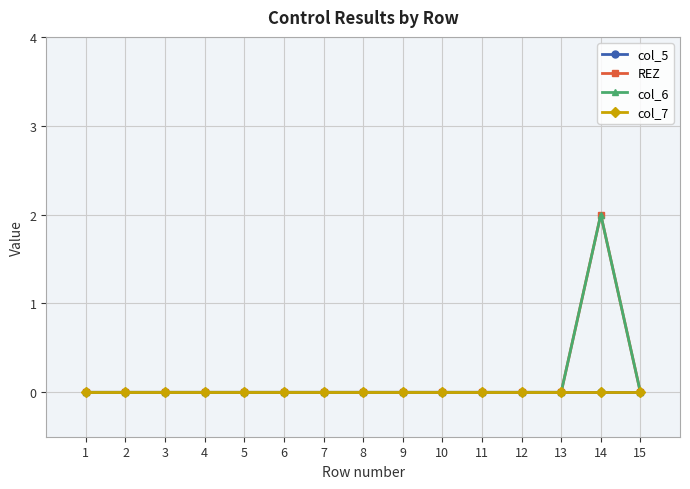

Is this an area chart (filled region under the line)?

No